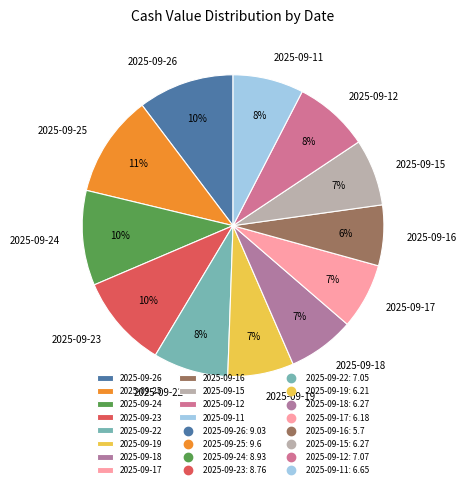

To the nearest percent, what is the combined percentage of 2025-09-19 and 2025-09-24?

17%